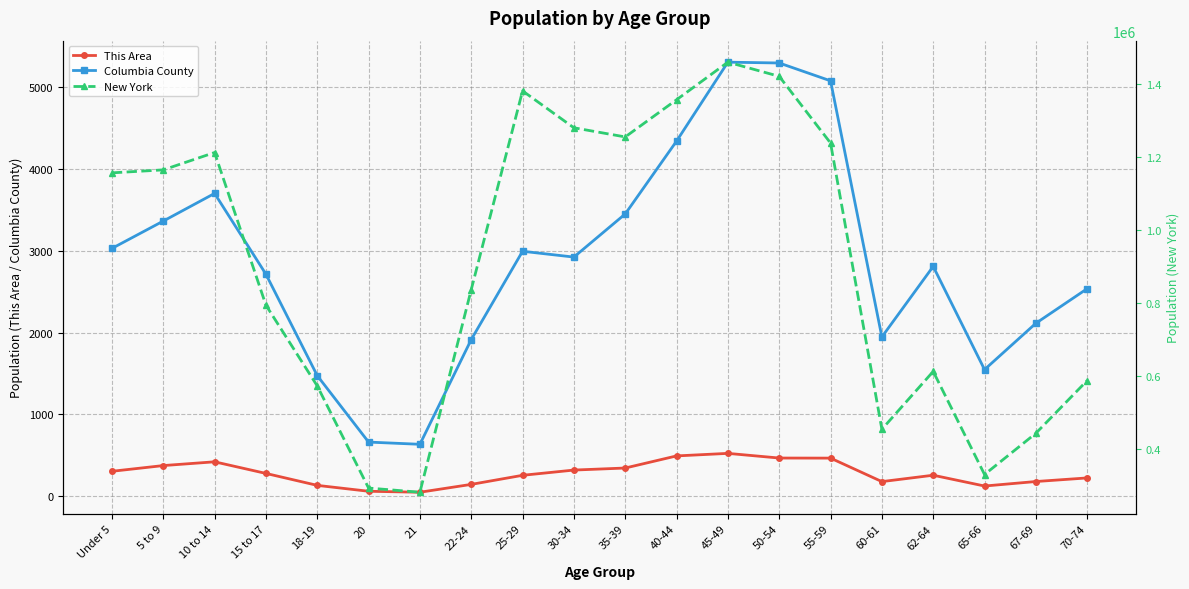

True or false: Columbia County and This Area intersect in this chart.

False